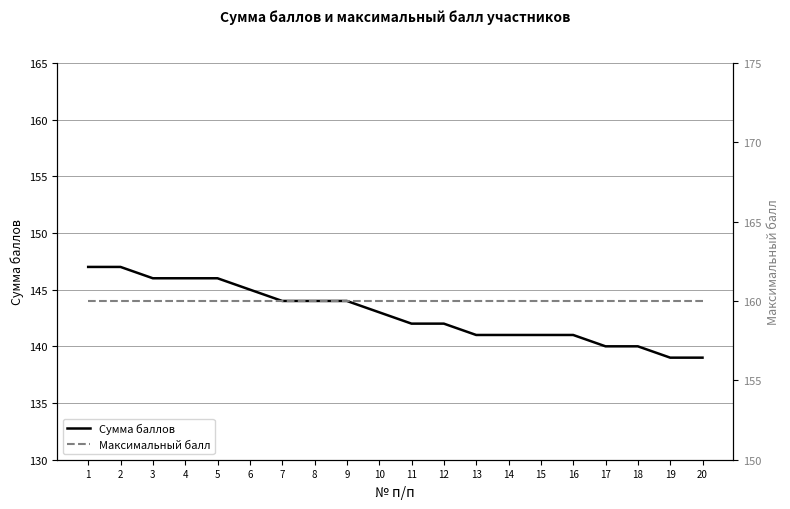

What is the total value across all series at 17?

300